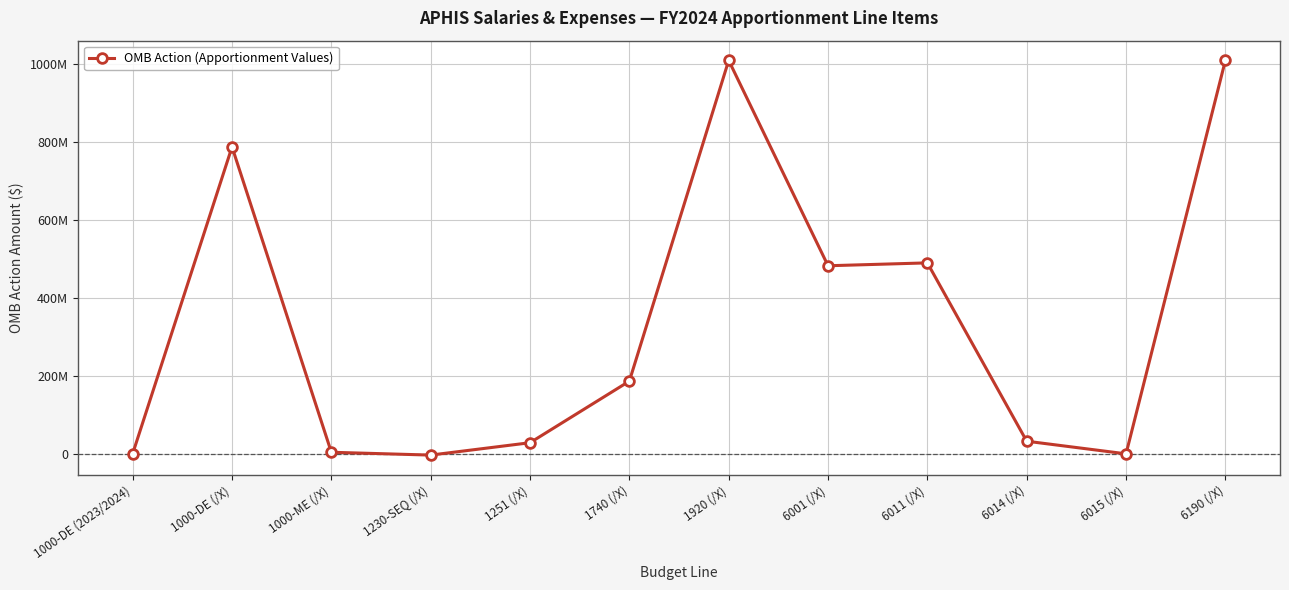

What is the label of the 10th point from the left?

6014 (/X)